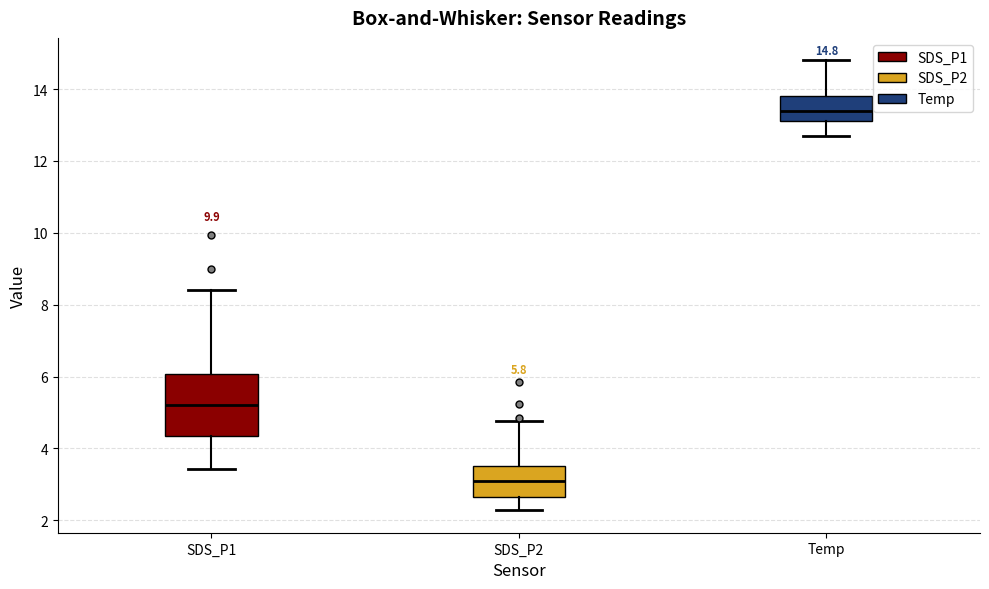

Which box is the tallest, from its lower edge to its upper edge?

SDS_P1